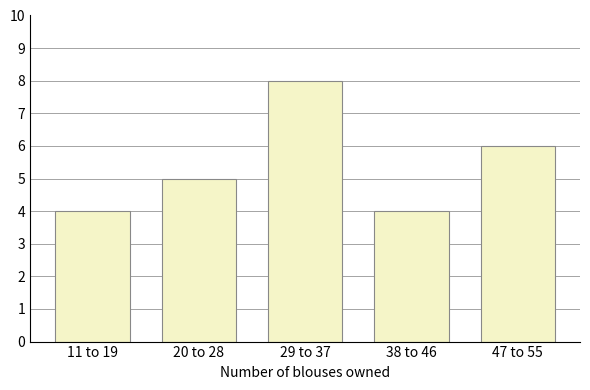

Reading left to right, list all the values displayed in this chart.

4	5	8	4	6